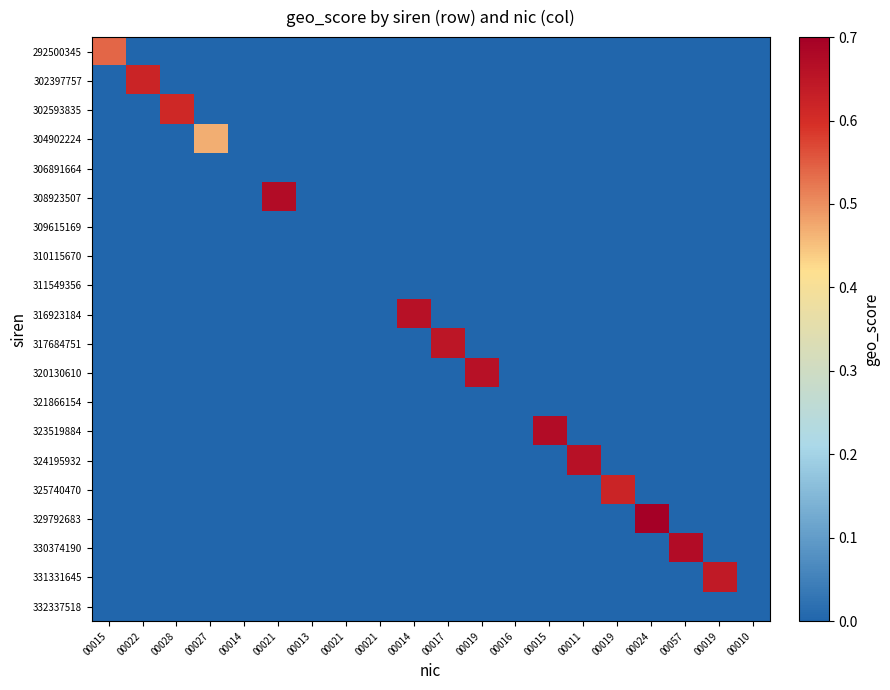

Which series has the widest spread of values?

329792683